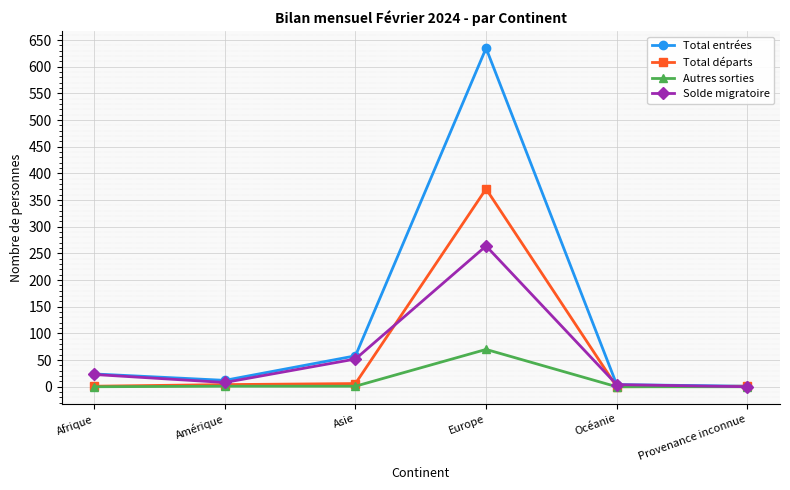

What is the difference between the maximum and minimum values in the Solde migratoire series?

264